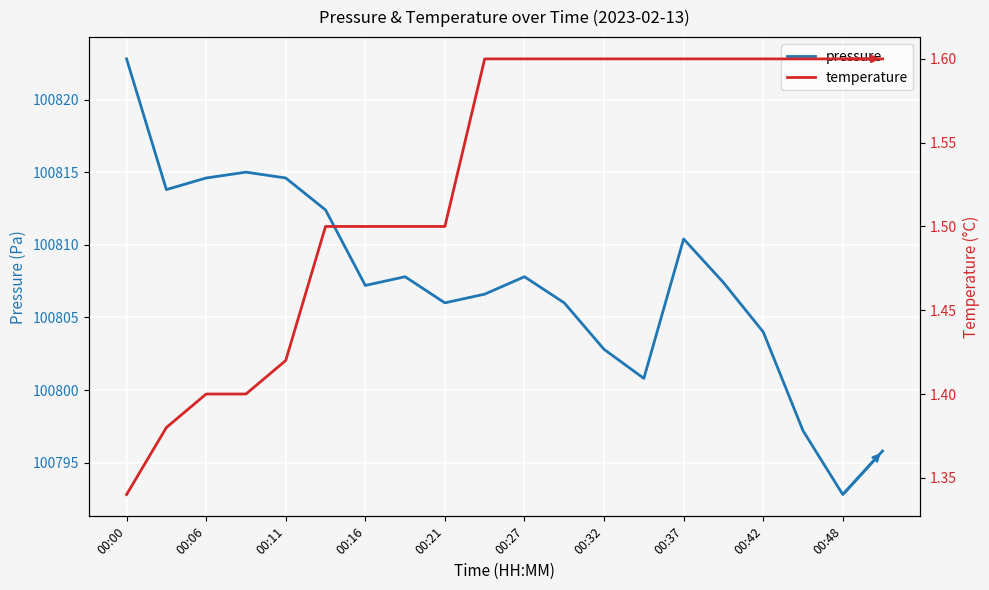

Which series changed the most between 00:00 and 17?

pressure